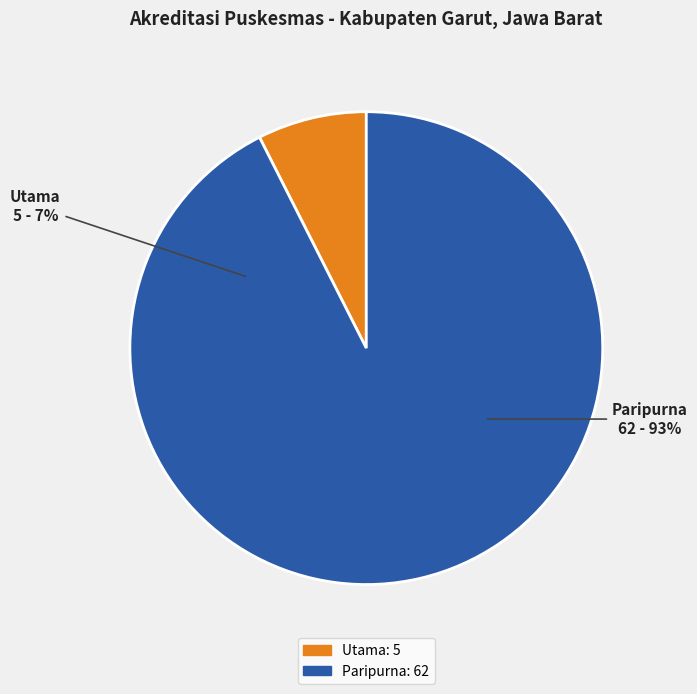

What is the change in value from Utama to Paripurna?

+57